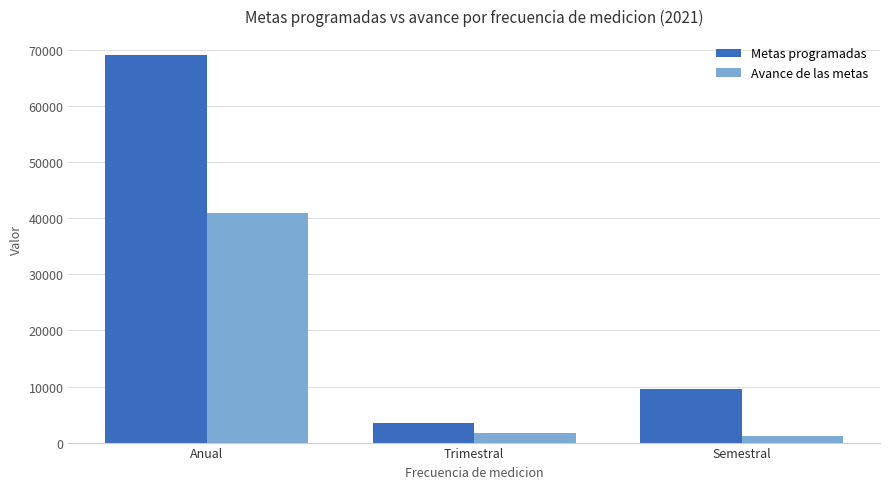

What are all the series names shown in the legend?

Metas programadas, Avance de las metas